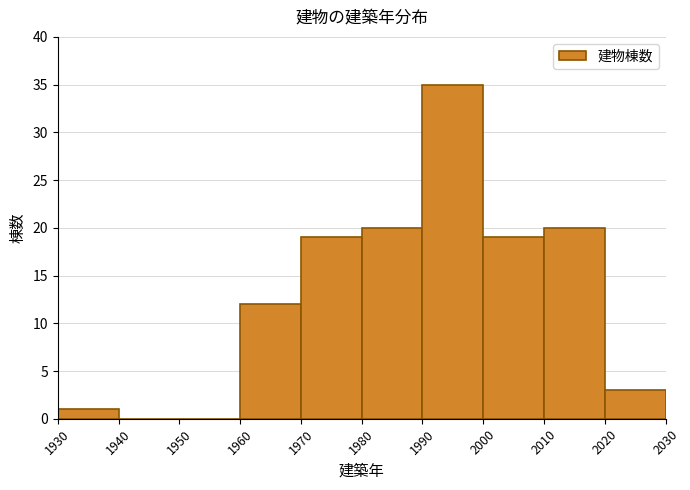

How tall is the bar that spans 1970 to 1980 on the x-axis? The values are not printed on the chart, so give them approximately, as read against the axis.

19